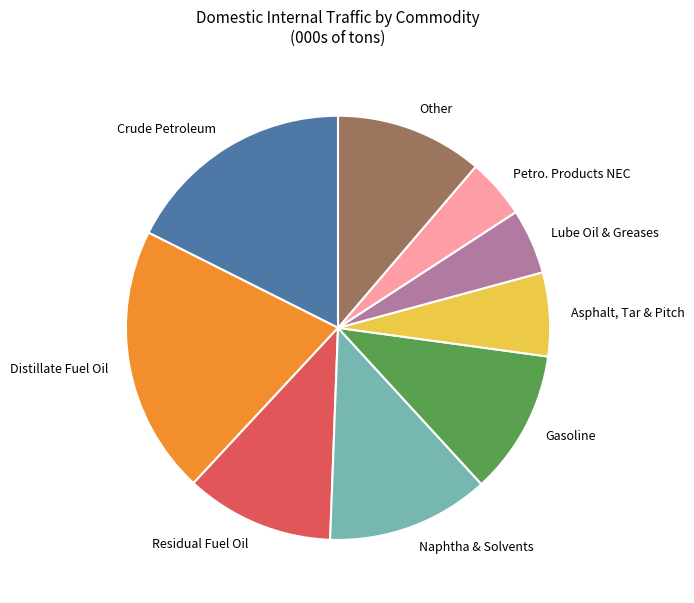

Approximately how many times larger is the value at Crude Petroleum compared to Other?

1.6